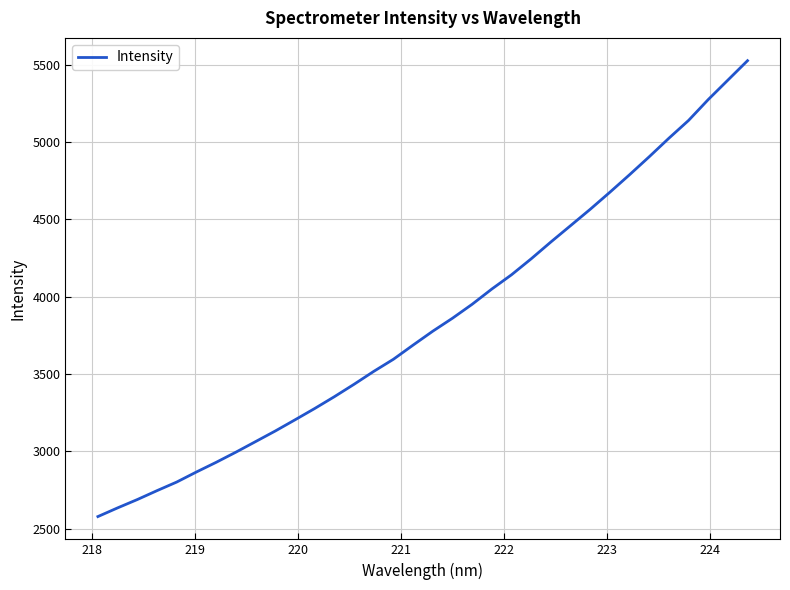

What is the greatest value displayed?

5524.7